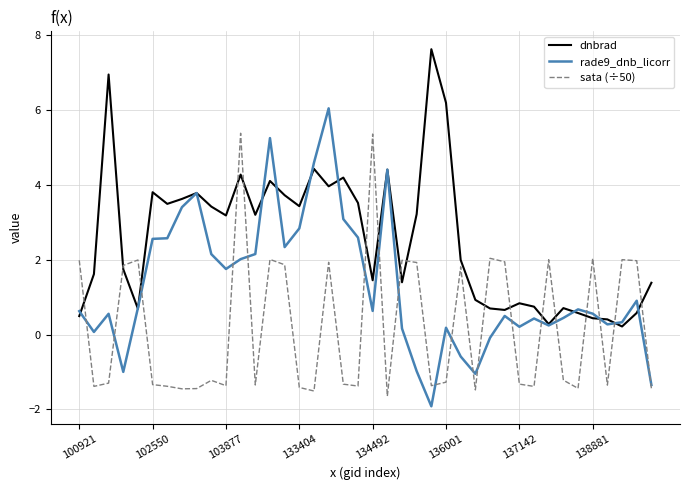

What is the maximum value shown in the chart?

7.6